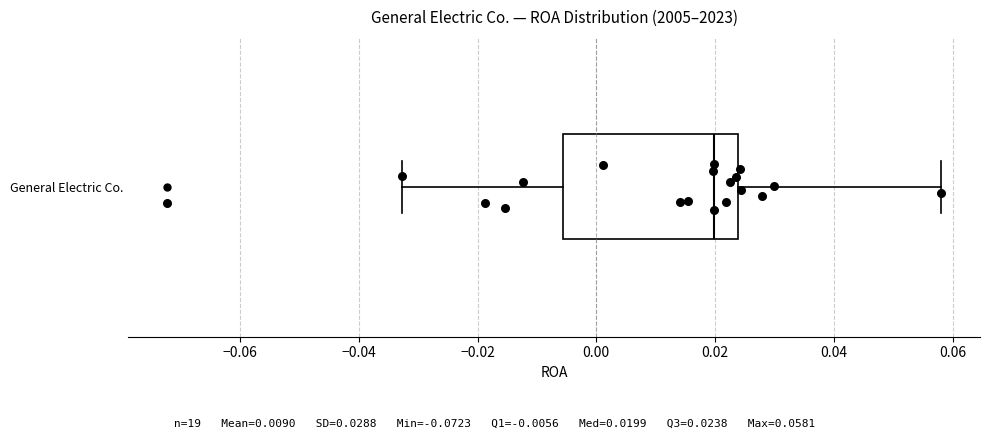

Transcribe this box plot: give where the median line is, the range the box spans, and where the two whiskers end, as read against the x-axis. The values are not printed on the chart, so give them approximately, as read against the axis.

median 0.020, box -0.006 to 0.024, whiskers -0.032 to 0.058